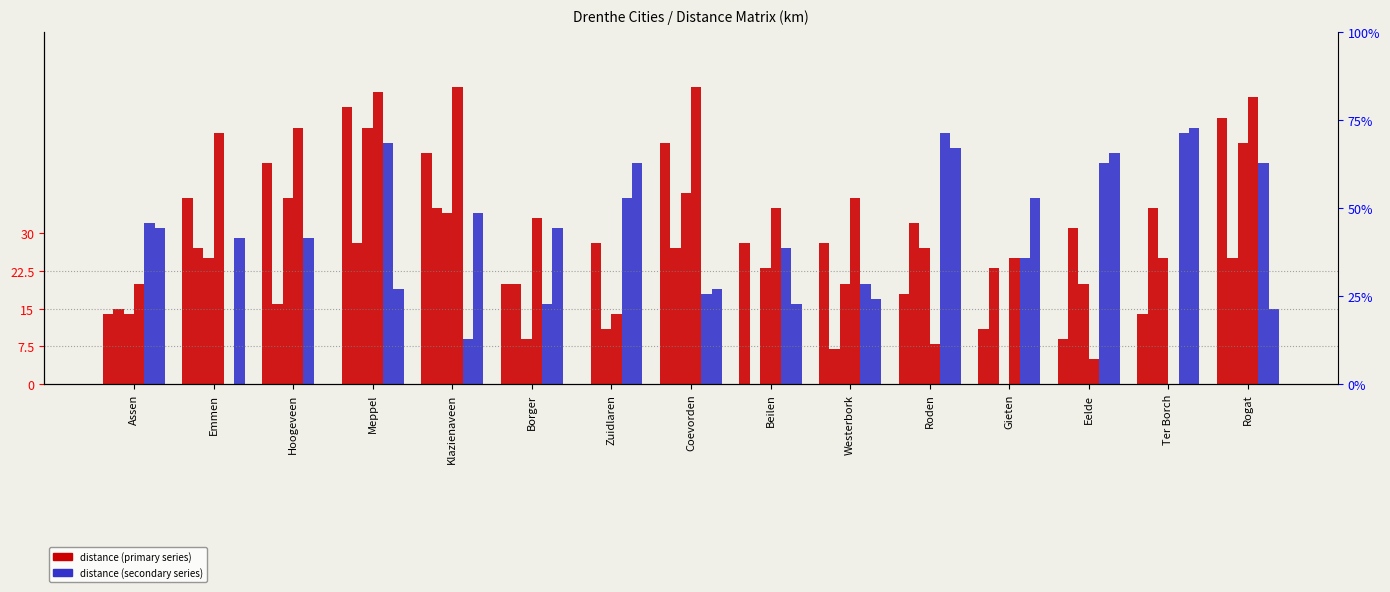

At which label does Gieten reach its minimum?

Gieten